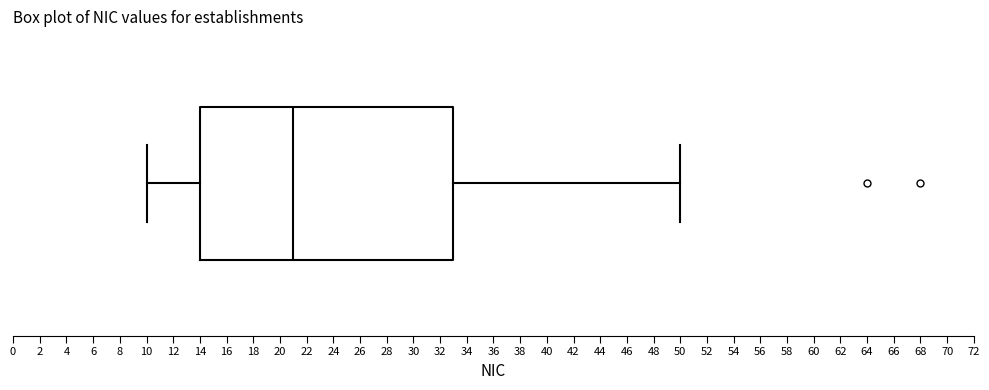

Read this box plot against the x-axis: the position of the median line, the range covered by the box, and the ends of both whiskers. The values are not printed on the chart, so give them approximately, as read against the axis.

median 21, box 14 to 33, whiskers 10 to 50